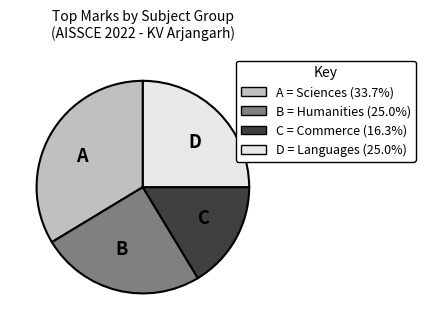

Approximately how many times larger is the value at B compared to C?

1.5